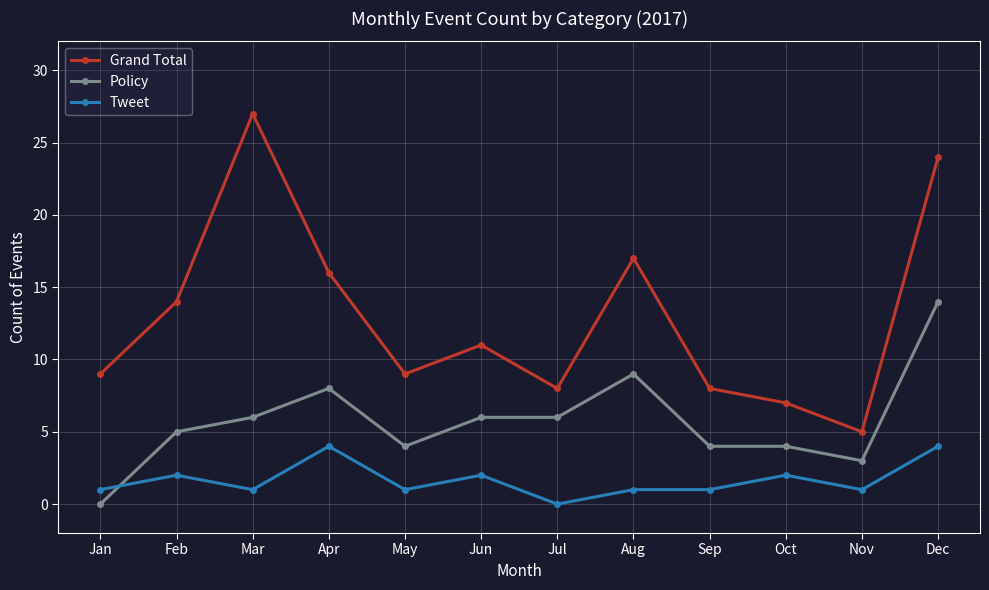

What is the difference between the maximum and minimum values in the Tweet series?

4